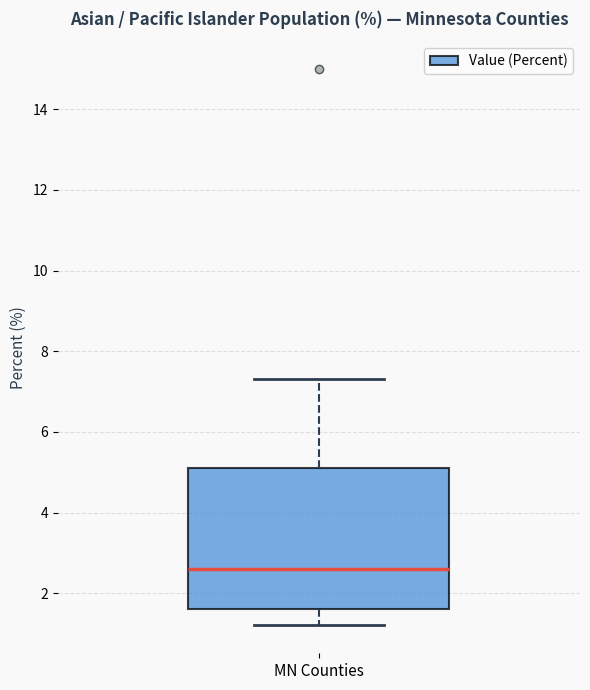

Transcribe this box plot: give where the median line is, the range the box spans, and where the two whiskers end, as read against the y-axis. The values are not printed on the chart, so give them approximately, as read against the axis.

median 2.6, box 1.6 to 5.2, whiskers 1.2 to 7.4